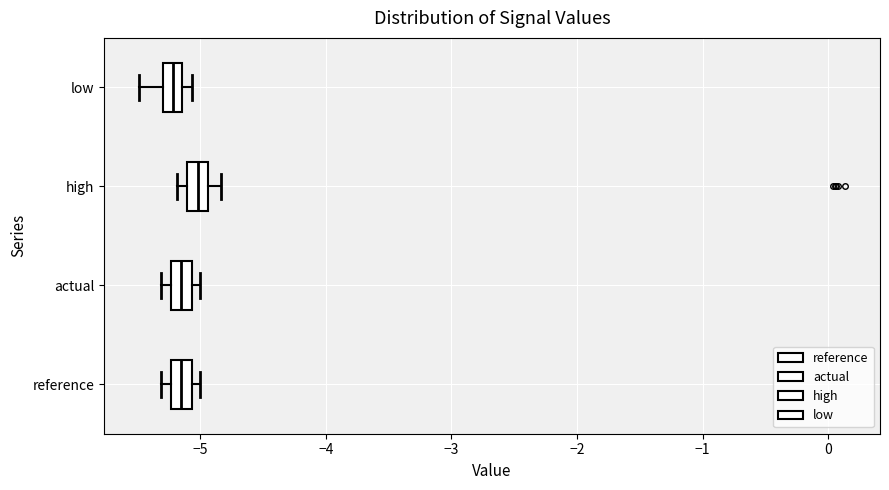

Reading bottom to top, transcribe this box plot: for each box, give where its median line is, the range the box spans, and where its two whiskers end, as read against the x-axis. The values are not printed on the chart, so give them approximately, as read against the axis.

reference: median -5.2 (inside the box), box -5.2 to -5.1, whiskers -5.3 to -5.0
actual: median -5.2 (inside the box), box -5.2 to -5.1, whiskers -5.3 to -5.0
high: median -5.0, box -5.1 to -4.9, whiskers -5.2 to -4.8
low: median -5.2, box -5.3 to -5.1, whiskers -5.5 to -5.1 (right of the box's right edge)